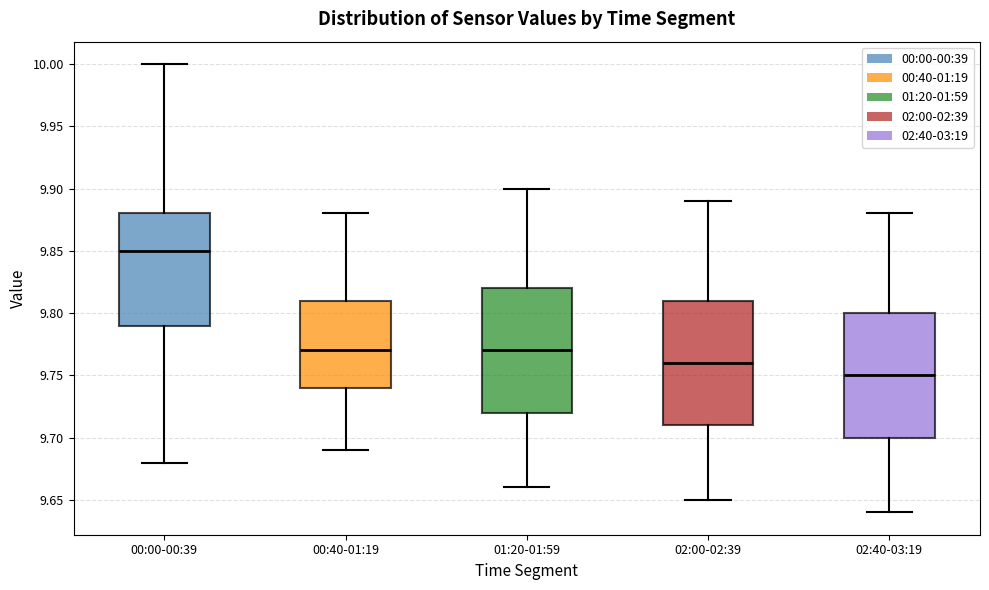

Where does the median line of the box for 02:00-02:39 sit on the y-axis? The values are not printed on the chart, so give them approximately, as read against the axis.

9.76